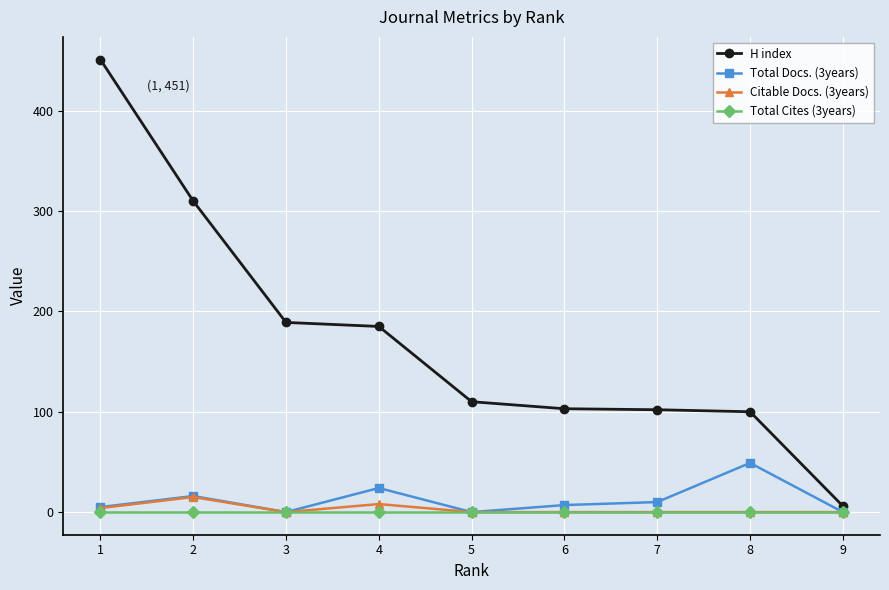

How many data points does each series have?

9